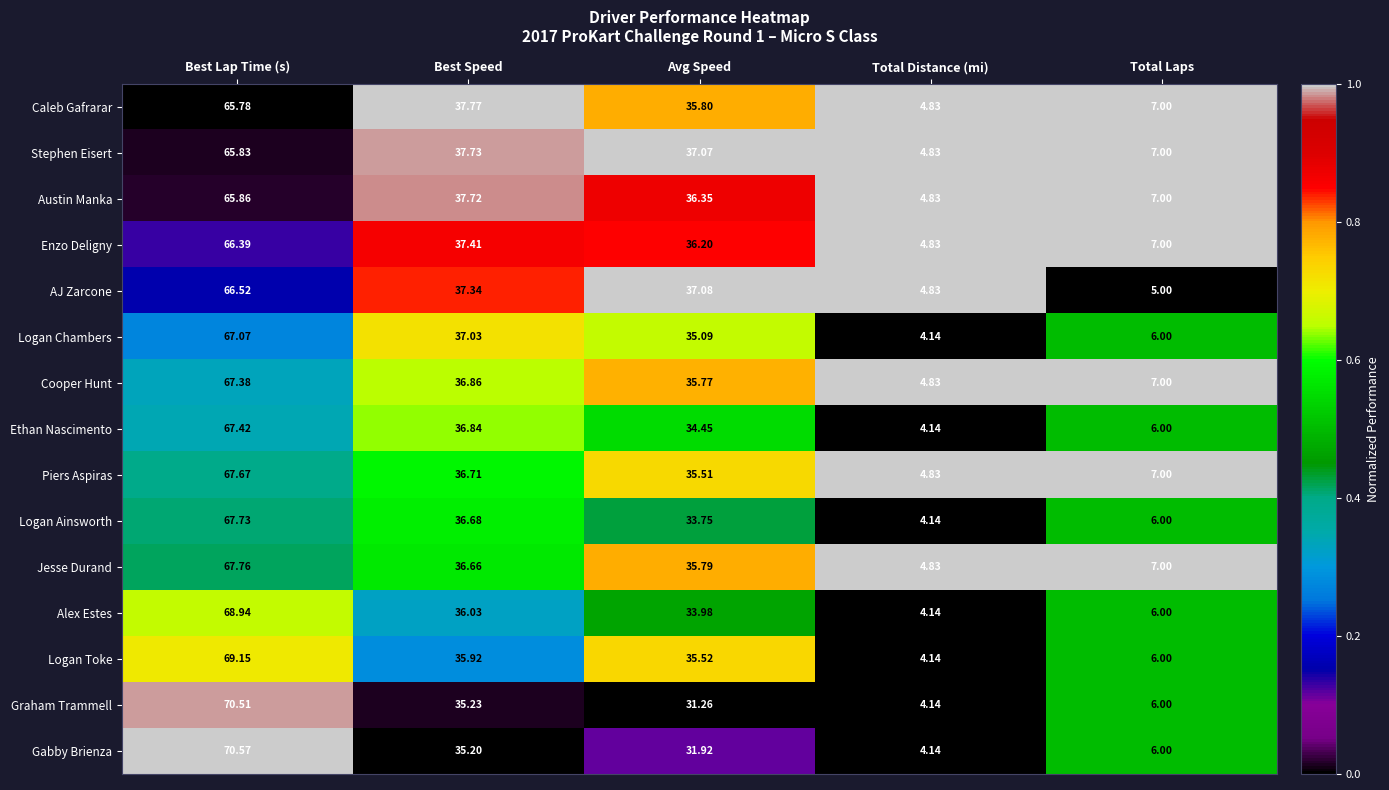

At Best Lap Time (s), list the series in order from smallest to largest.

Caleb Gafrarar, Stephen Eisert, Austin Manka, Enzo Deligny, AJ Zarcone, Logan Chambers, Cooper Hunt, Ethan Nascimento, Piers Aspiras, Logan Ainsworth, Jesse Durand, Alex Estes, Logan Toke, Graham Trammell, Gabby Brienza